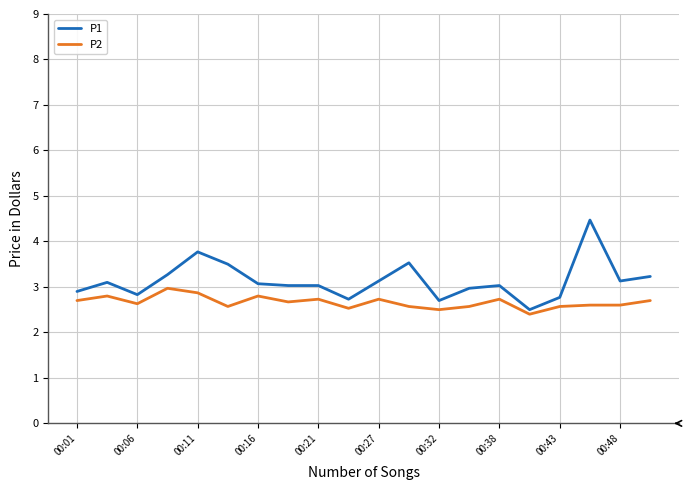

Which series has the largest total across all categories?

P1